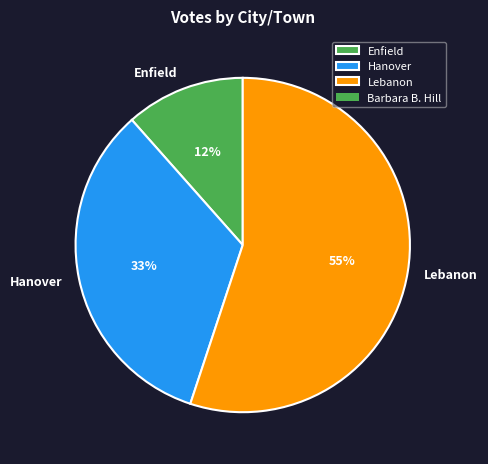

Count the number of slices in the pie.

3